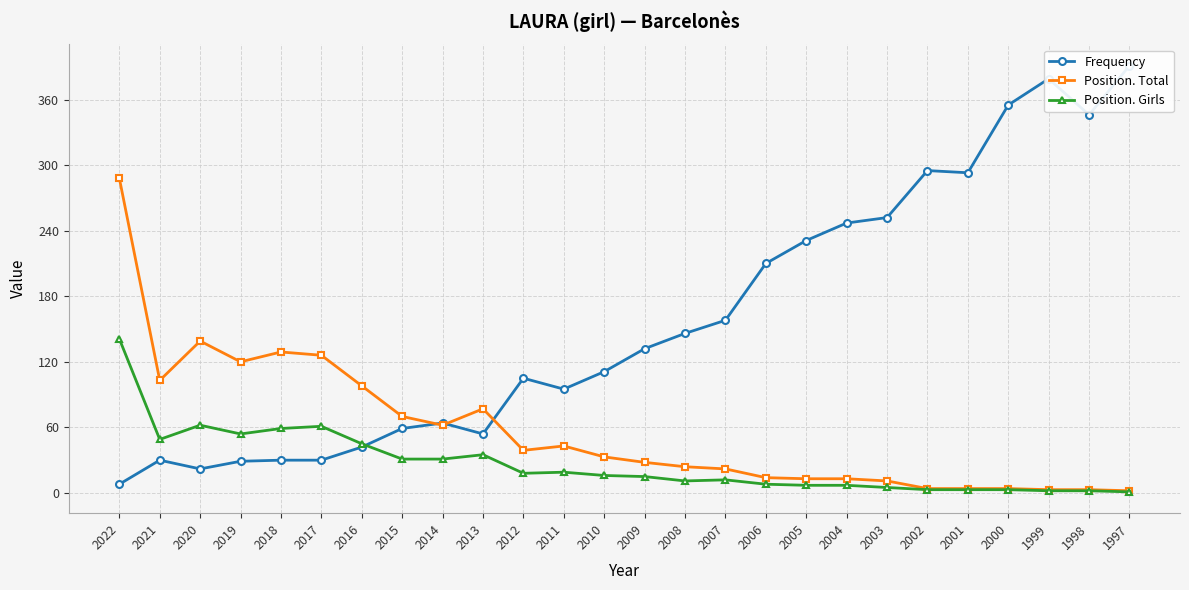

Reading left to right, list all the values displayed in this chart.

Frequency: 2022=8	2021=30	2020=22	2019=29	2018=30	2017=30	2016=42	2015=59	2014=64	2013=54	2012=105	2011=95	2010=111	2009=132	2008=146	2007=158	2006=210	2005=231	2004=247	2003=252	2002=295	2001=293	2000=355	1999=379	1998=346	1997=391
Position. Total: 2022=288	2021=103	2020=139	2019=120	2018=129	2017=126	2016=98	2015=70	2014=62	2013=77	2012=39	2011=43	2010=33	2009=28	2008=24	2007=22	2006=14	2005=13	2004=13	2003=11	2002=4	2001=4	2000=4	1999=3	1998=3	1997=2
Position. Girls: 2022=141	2021=49	2020=62	2019=54	2018=59	2017=61	2016=45	2015=31	2014=31	2013=35	2012=18	2011=19	2010=16	2009=15	2008=11	2007=12	2006=8	2005=7	2004=7	2003=5	2002=3	2001=3	2000=3	1999=2	1998=2	1997=1